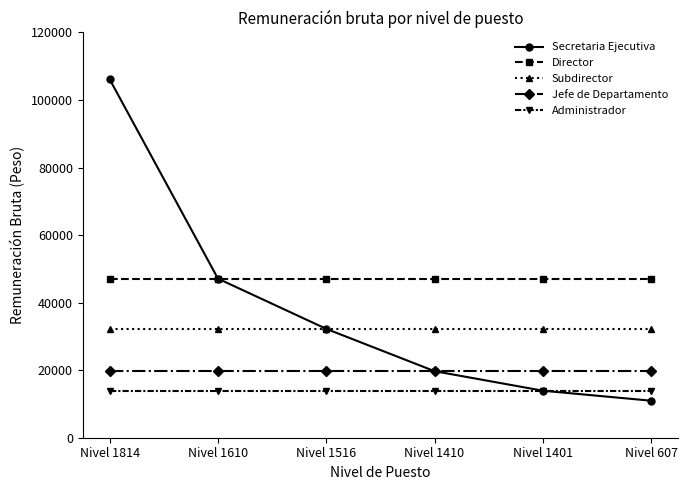

How many series are shown in this chart?

5